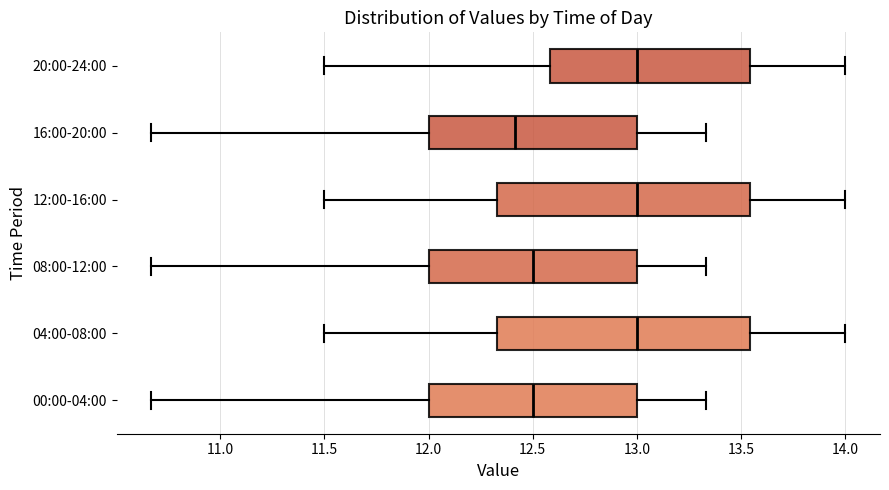

Which box's median line is the furthest to the left?

16:00-20:00